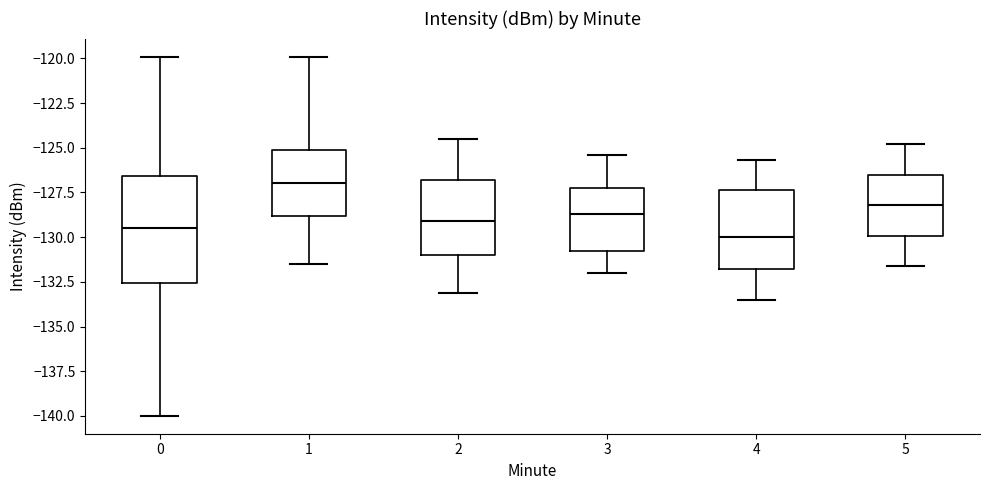

Which box has the highest median line?

1